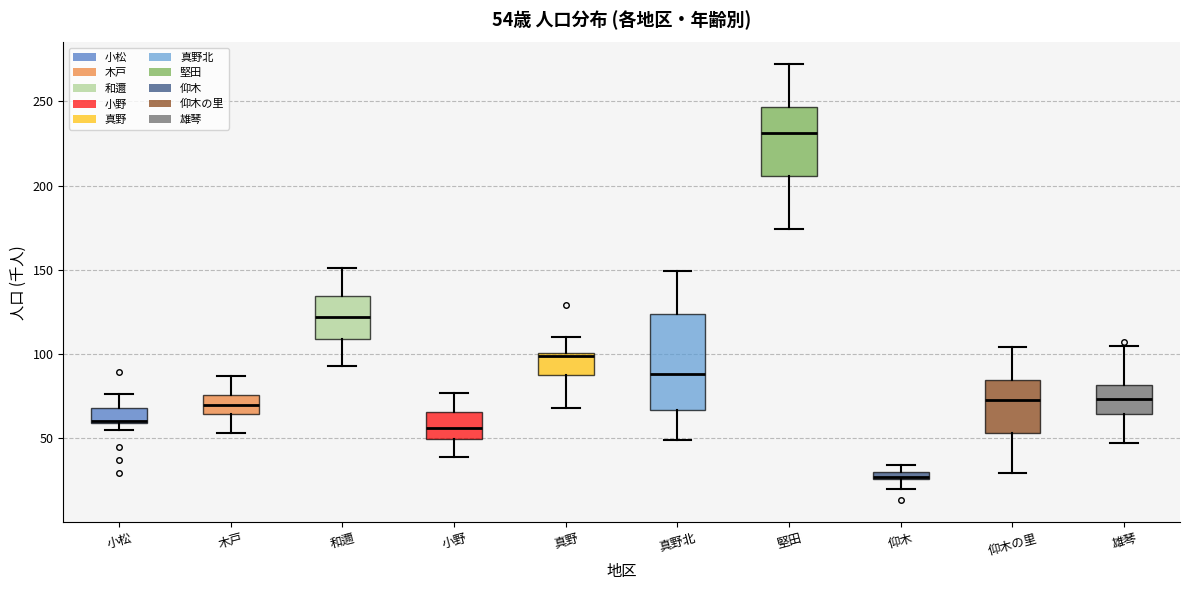

Which box is the tallest, from its lower edge to its upper edge?

真野北